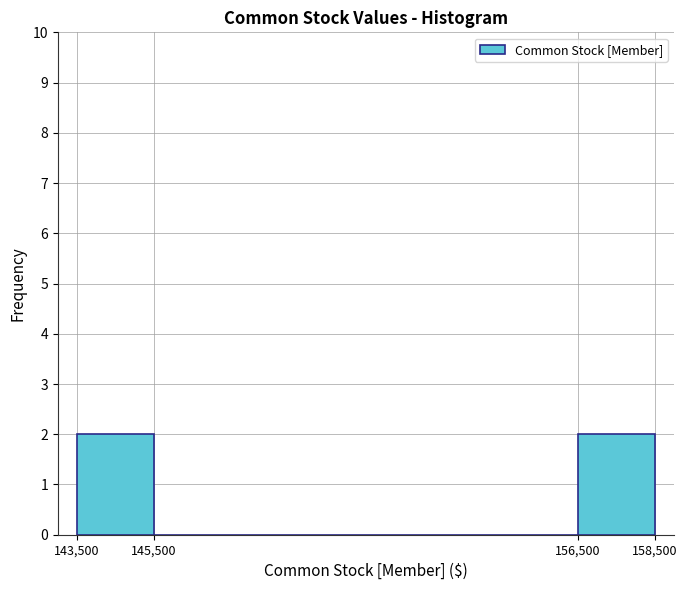

Reading left to right, list every bar in this chart as the range it spans on the x-axis followed by its height. The values are not printed on the chart, so give them approximately, as read against the axis.

143,500 to 145,500: 2
145,500 to 156,500: 0
156,500 to 158,500: 2